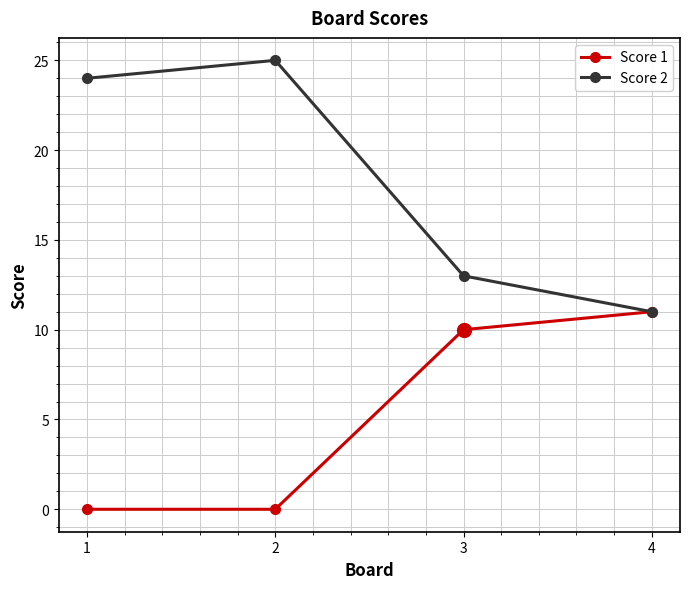

Reading right to left, extract all data points from this chart.

Score 1: 4=11	3=10	2=0	1=0
Score 2: 4=11	3=13	2=25	1=24